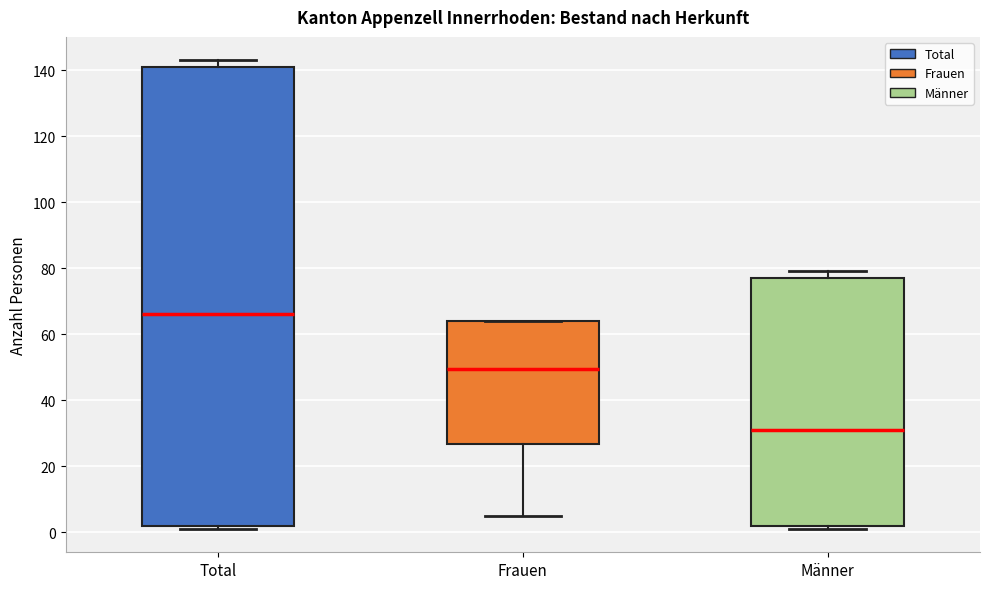

Reading left to right, read every box against the y-axis: the position of its median line, the range the box covers, and the ends of its whiskers. The values are not printed on the chart, so give them approximately, as read against the axis.

Total: median 66, box 2 to 142, whiskers 2 (just below the box's lower edge) to 144
Frauen: median 50, box 26 to 64, whiskers 6 to 64
Männer: median 32, box 2 to 78, whiskers 2 (just below the box's lower edge) to 80